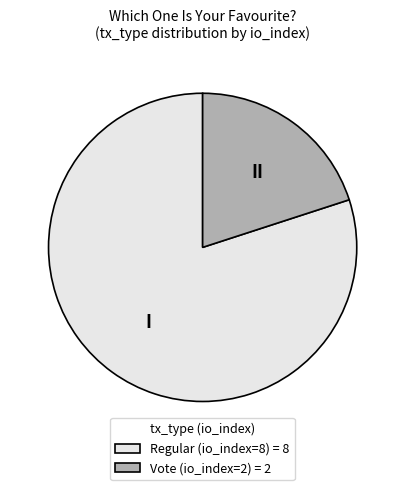

Count the number of slices in the pie.

2